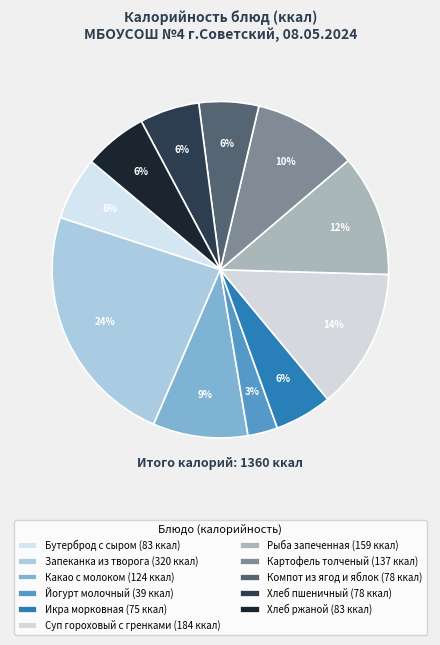

How much of the chart is everything except Рыба запеченная?

88.3%